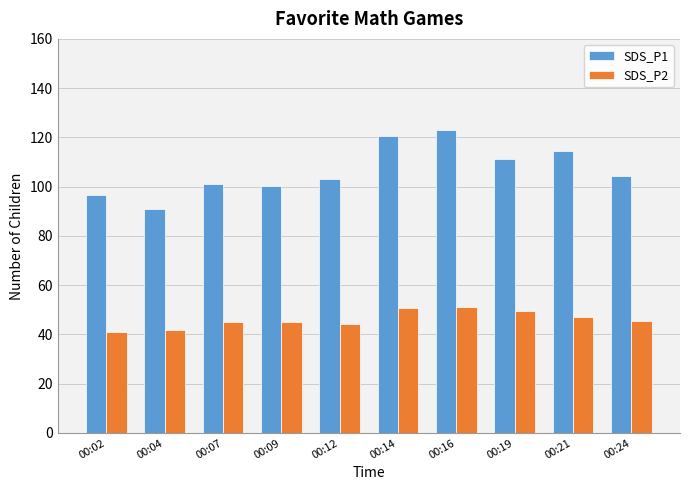

Which series has the widest spread of values?

SDS_P1